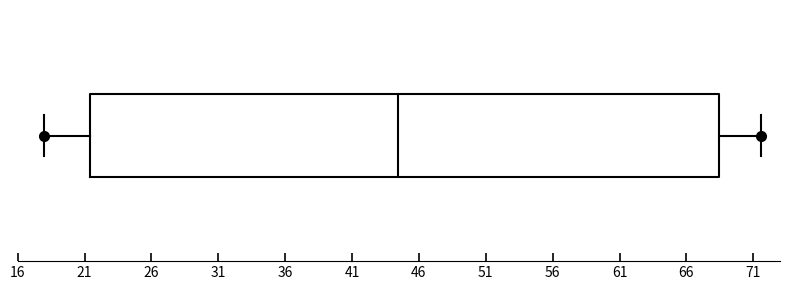

Where does the left whisker of the box end on the x-axis? The values are not printed on the chart, so give them approximately, as read against the axis.

18.0